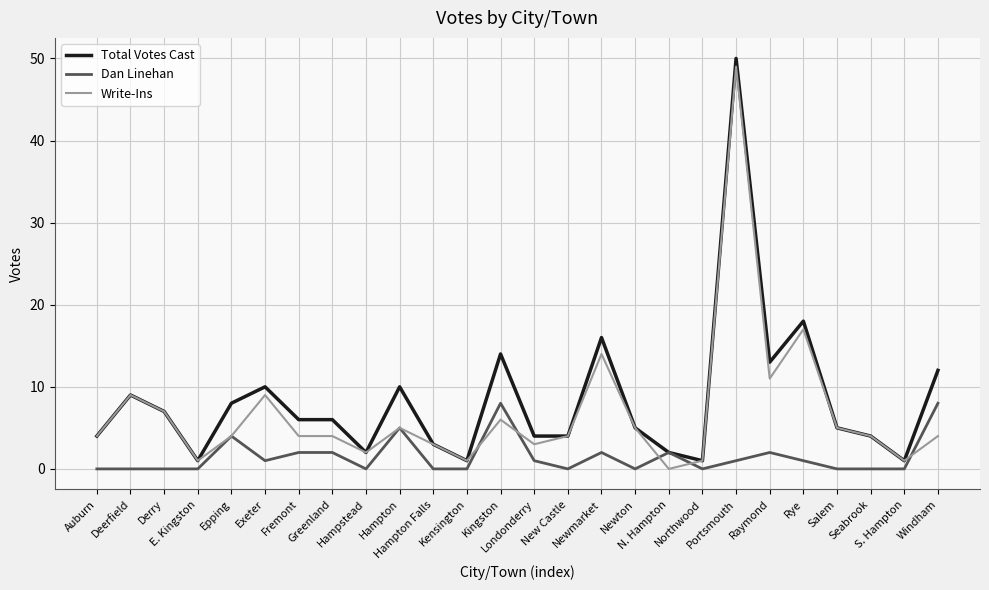

Rank the series by their maximum value, from lowest to highest.

Dan Linehan, Write-Ins, Total Votes Cast